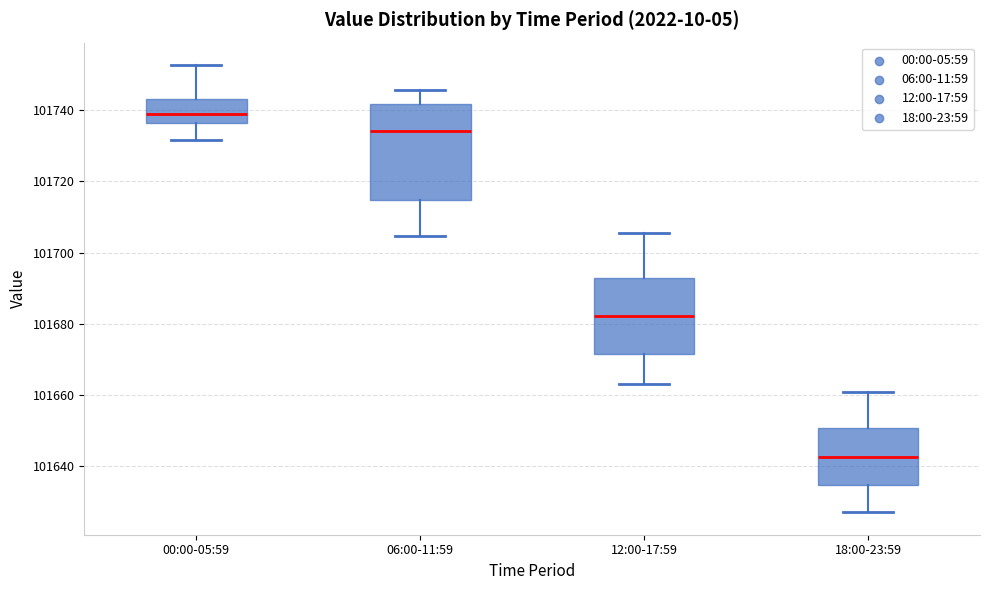

Where does the median line of the box for 00:00-05:59 sit on the y-axis? The values are not printed on the chart, so give them approximately, as read against the axis.

101738